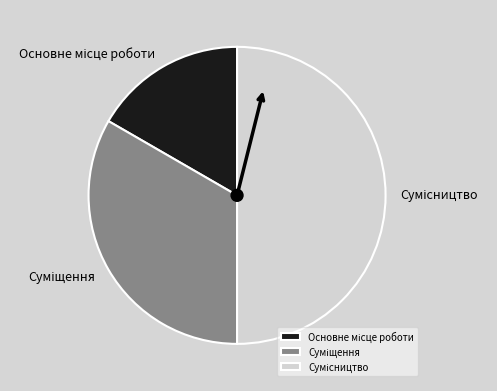

Does any single category account for the majority?

No